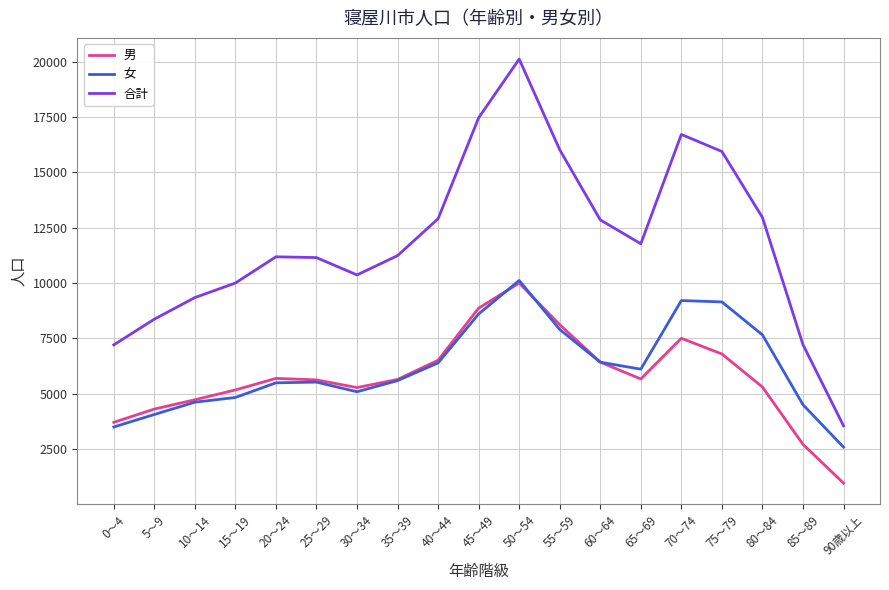

The value of 女 at 20～24 is 1340. True or false?

False